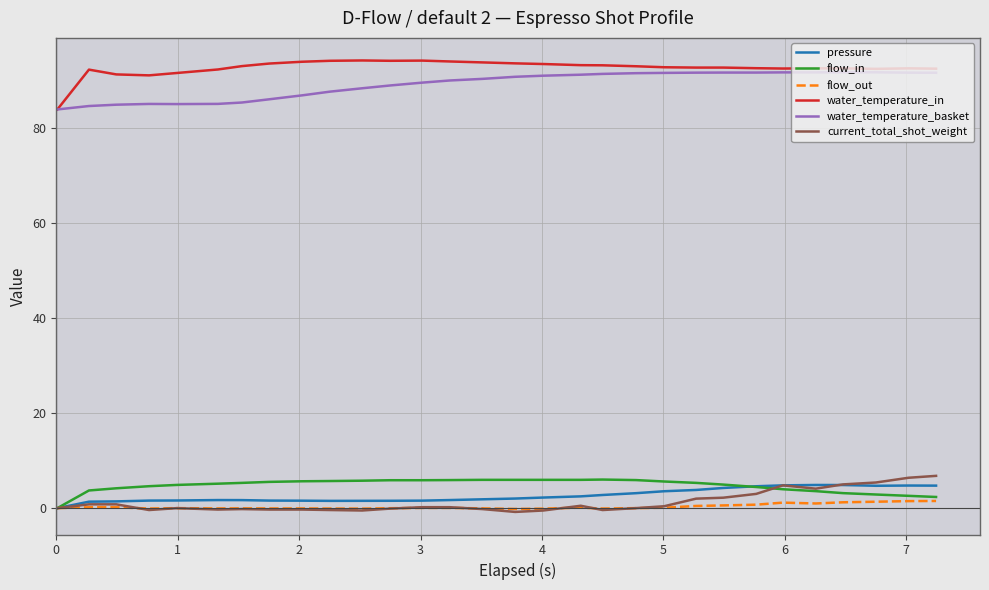

True or false: pressure and water_temperature_in cross at least once.

False